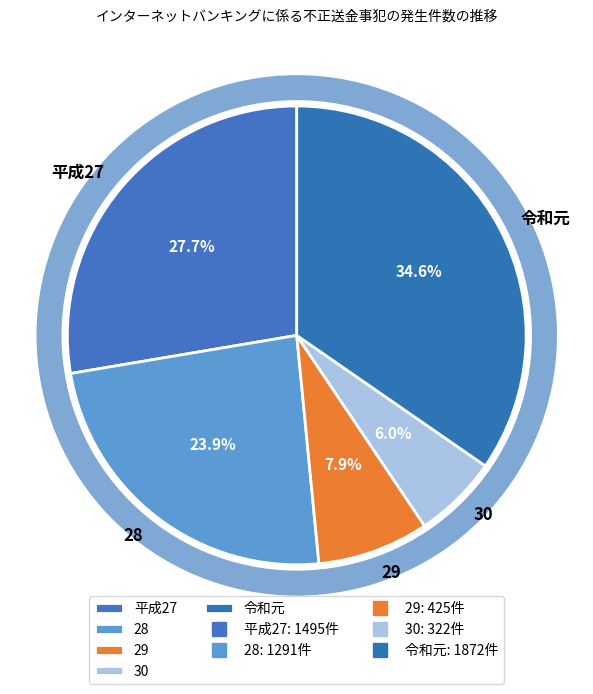

Which slice is the largest?

令和元